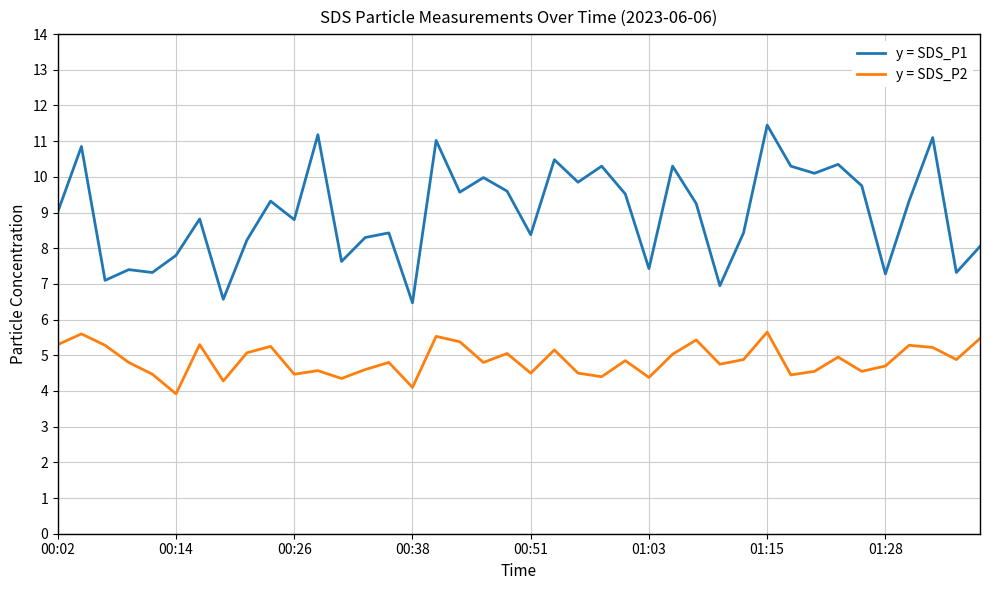

Which series has the largest range (max minus min)?

y = SDS_P1